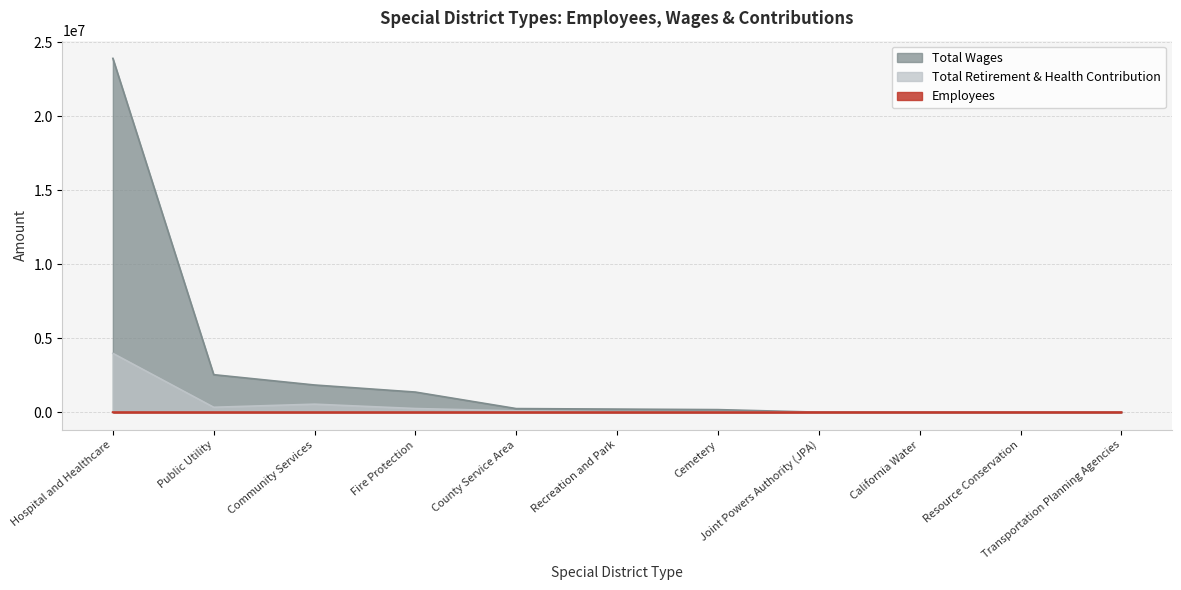

The value of Employees at Joint Powers Authority (JPA) is 20. True or false?

False